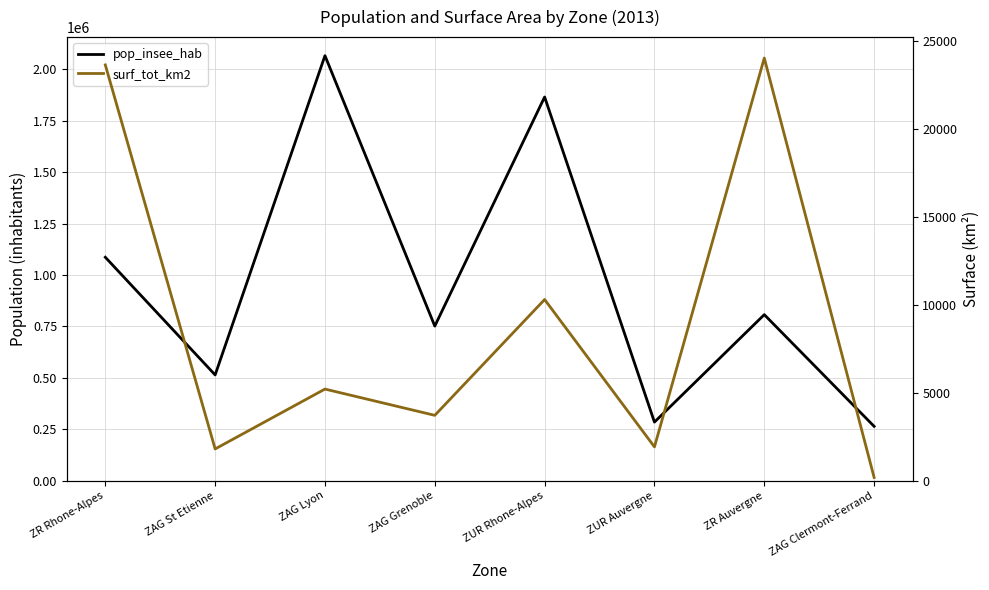

Reading right to left, transcribe all the data shown in this chart.

pop_insee_hab: 263892.0	806999.0	284556.0	1865211.0	751294.0	2066177.0	513924.0	1086035.0
surf_tot_km2: 182.3	24031.7	1917.9	10300.1	3712.8	5206.8	1802.2	23643.2